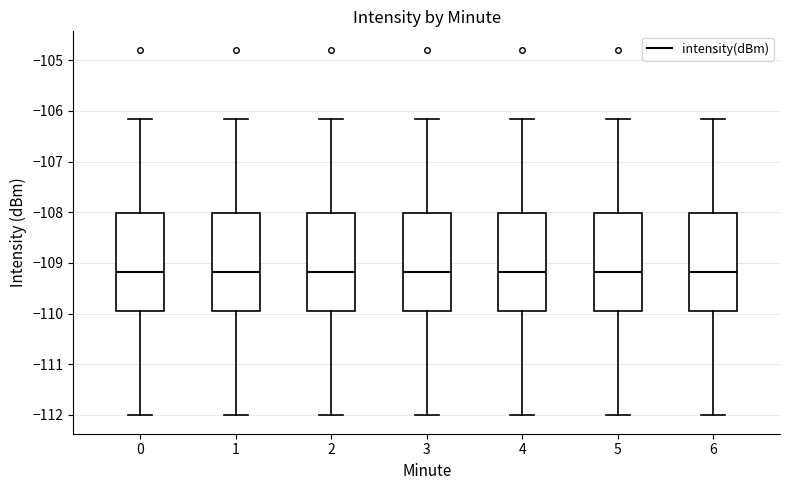

Reading left to right, read every box against the y-axis: the position of its median line, the range the box covers, and the ends of its whiskers. The values are not printed on the chart, so give them approximately, as read against the axis.

0: median -109.2, box -109.9 to -108.0, whiskers -112.0 to -106.2
1: median -109.2, box -109.9 to -108.0, whiskers -112.0 to -106.2
2: median -109.2, box -109.9 to -108.0, whiskers -112.0 to -106.2
3: median -109.2, box -109.9 to -108.0, whiskers -112.0 to -106.2
4: median -109.2, box -109.9 to -108.0, whiskers -112.0 to -106.2
5: median -109.2, box -109.9 to -108.0, whiskers -112.0 to -106.2
6: median -109.2, box -109.9 to -108.0, whiskers -112.0 to -106.2